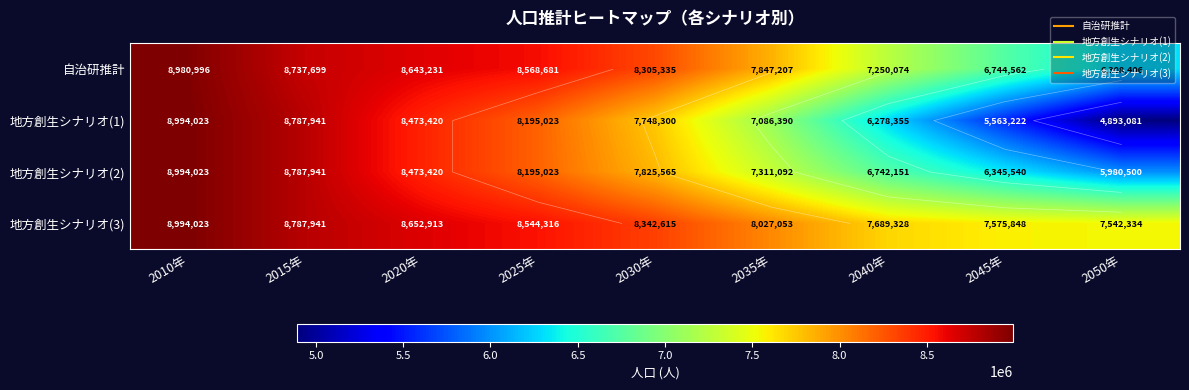

The value of 地方創生シナリオ(1) at 2010年 is 5545774. True or false?

False